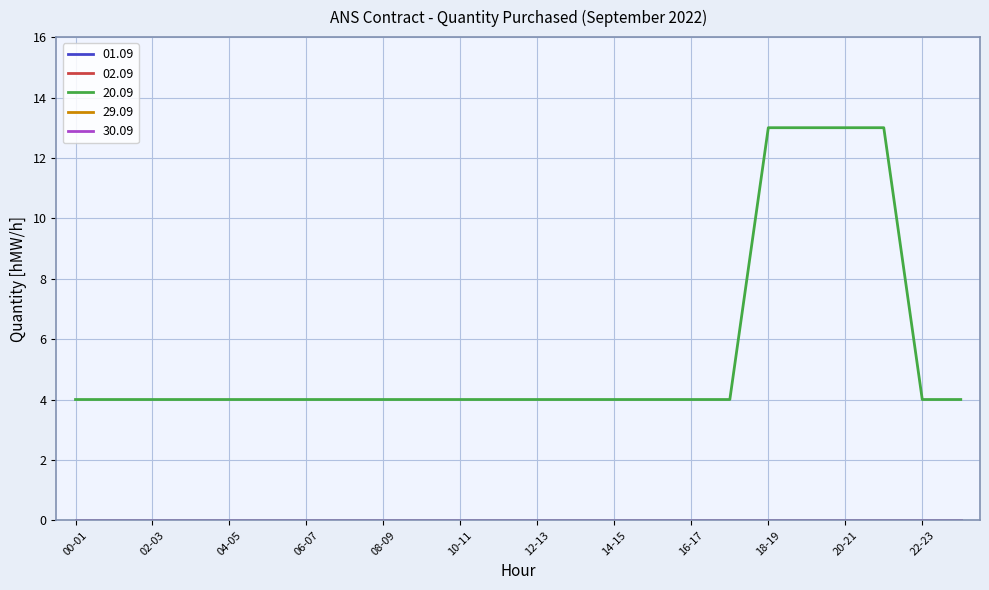

Does the chart have visible grid lines?

Yes